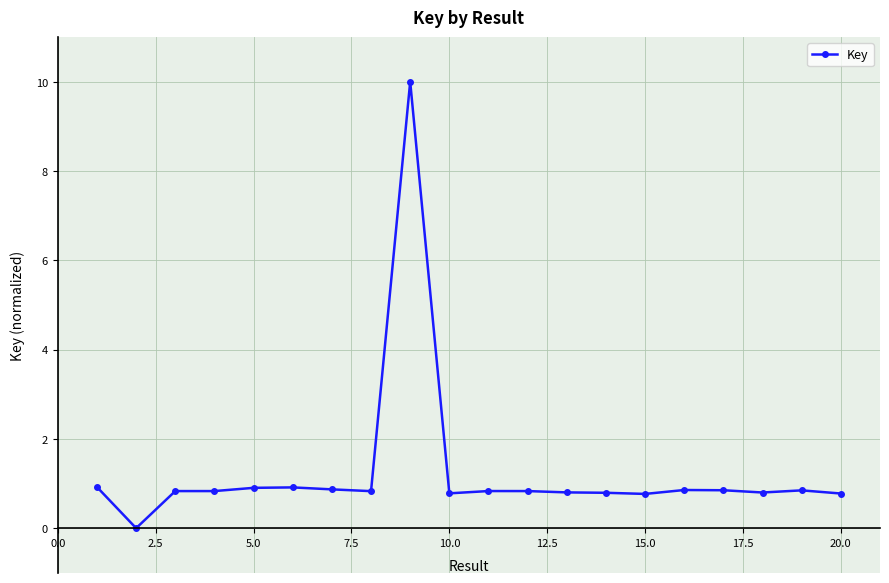

True or false: there are more than 0 points higher than both neighbors.

True